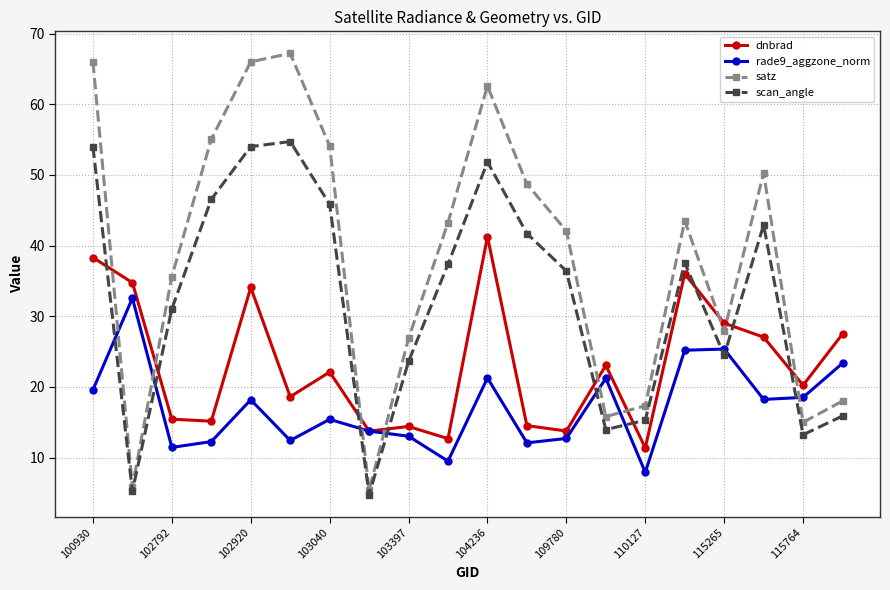

List the series in order of their peak value, highest first.

satz, scan_angle, dnbrad, rade9_aggzone_norm